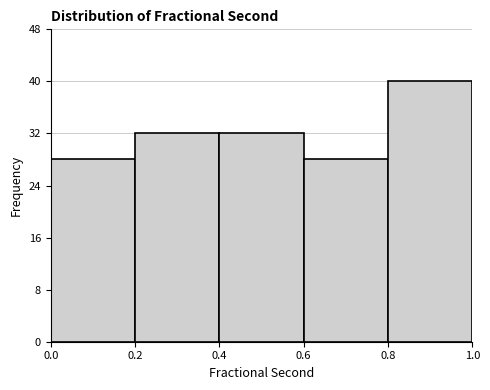

Reading left to right, list every bar in this chart as the range it spans on the x-axis followed by its height. The values are not printed on the chart, so give them approximately, as read against the axis.

0.0 to 0.2: 28
0.2 to 0.4: 32
0.4 to 0.6: 32
0.6 to 0.8: 28
0.8 to 1.0: 40